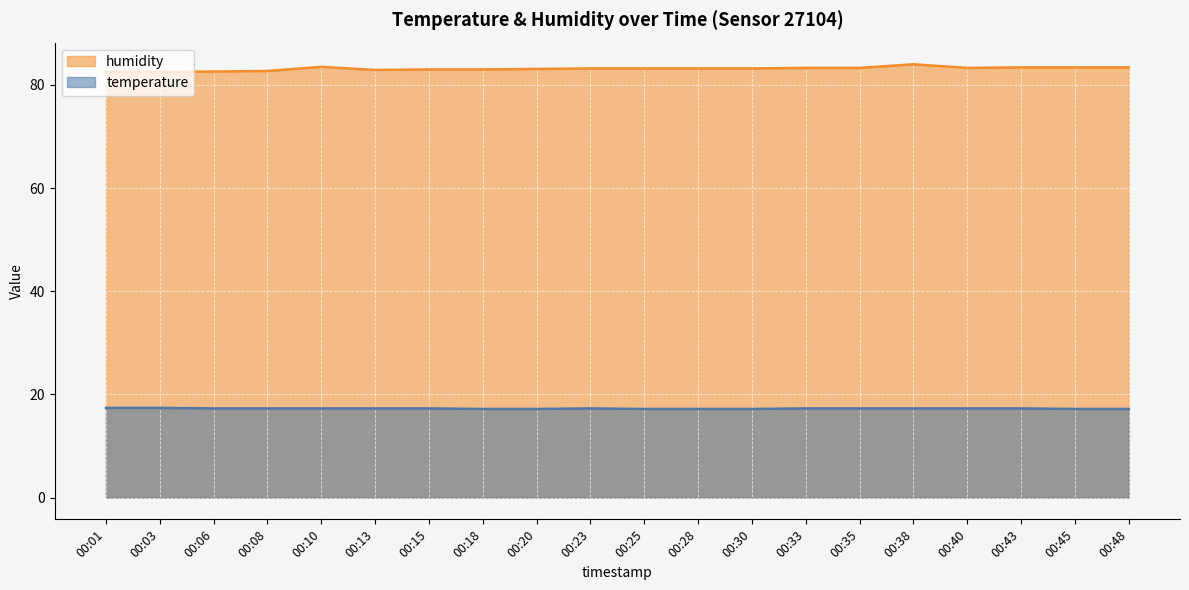

What is the spread (max minus min) of values at 00:23?

65.9